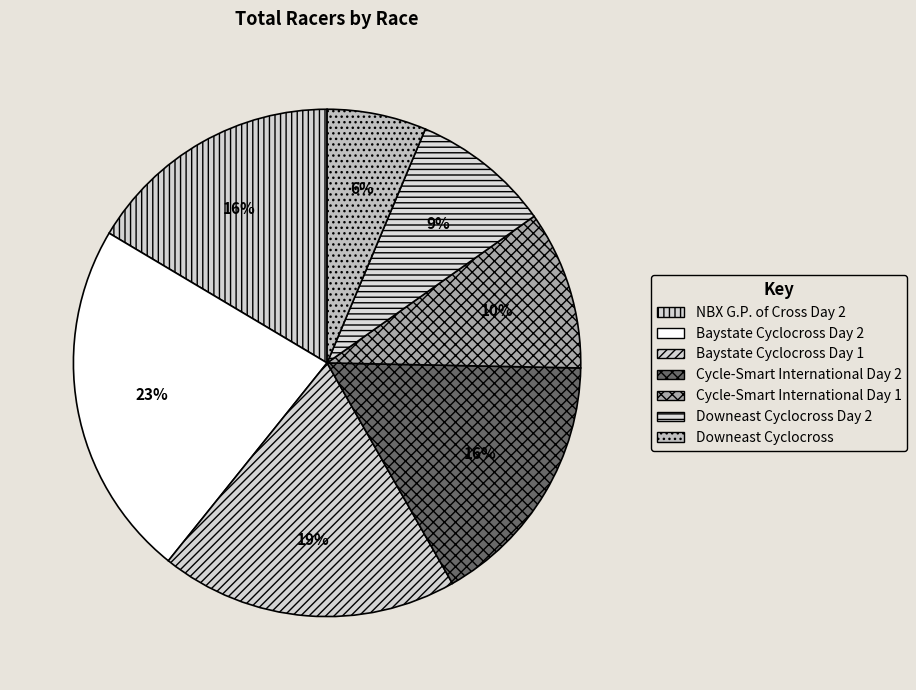

How many segments does this pie chart have?

7